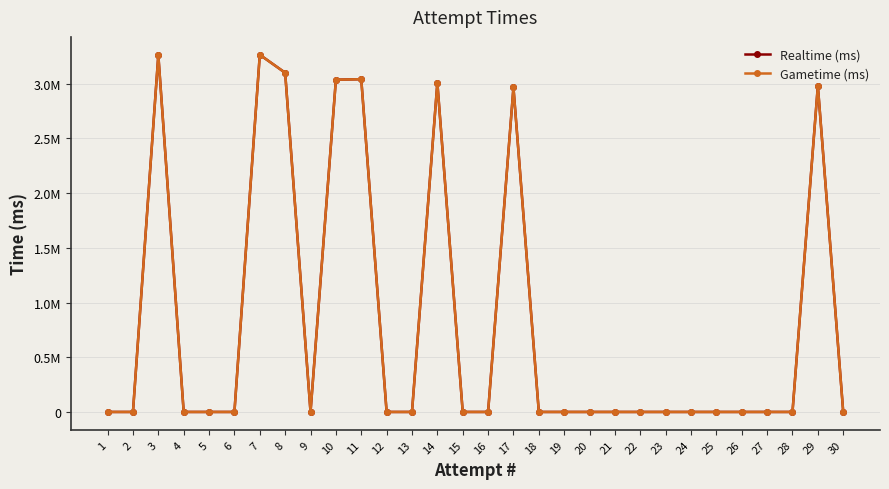

Which series has the largest total across all categories?

Realtime (ms)